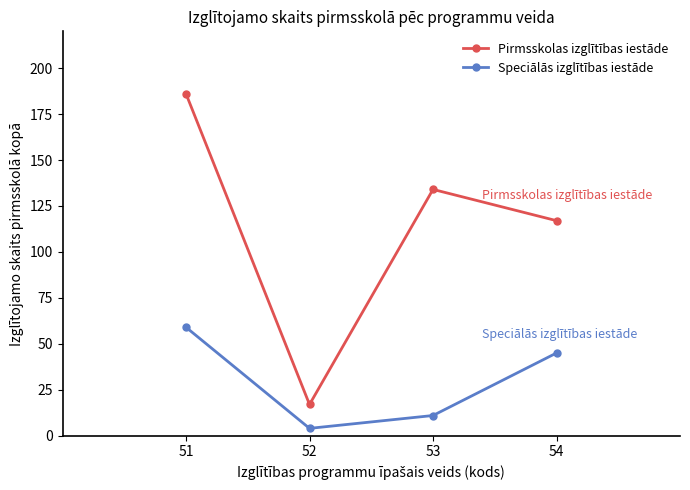

True or false: Pirmsskolas izglītības iestāde and Speciālās izglītības iestāde intersect in this chart.

False